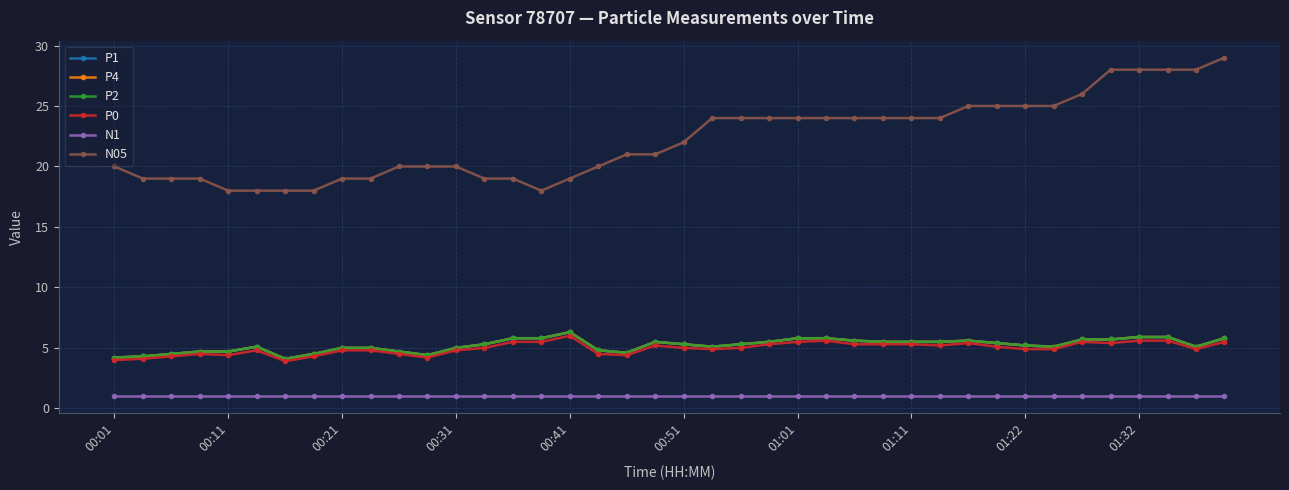

Is this an area chart (filled region under the line)?

No